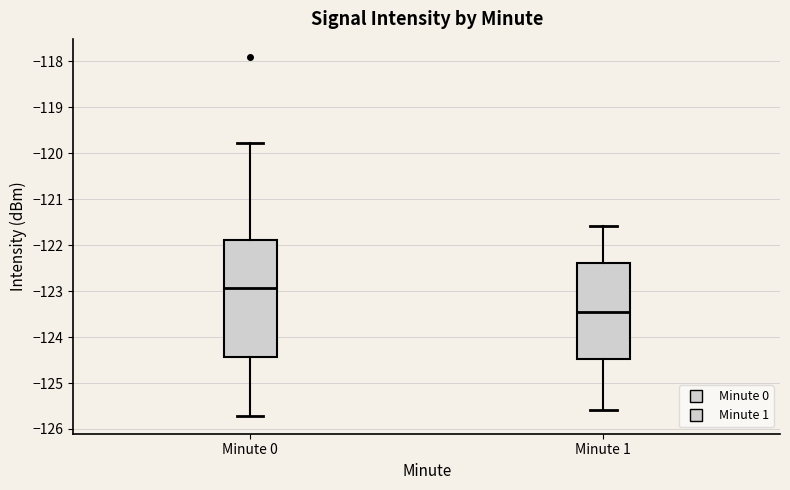

Where does the median line of the box for Minute 0 sit on the y-axis? The values are not printed on the chart, so give them approximately, as read against the axis.

-122.9